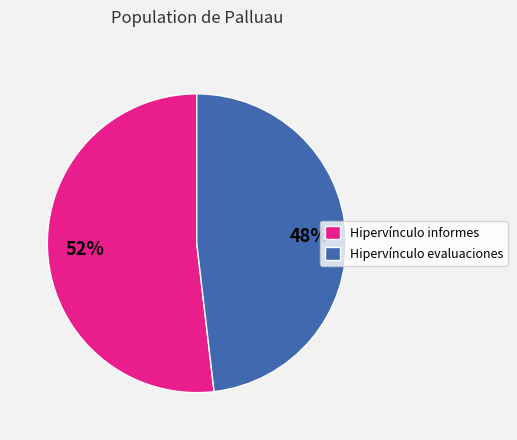

Which category has the biggest portion of the pie?

Hipervínculo informes